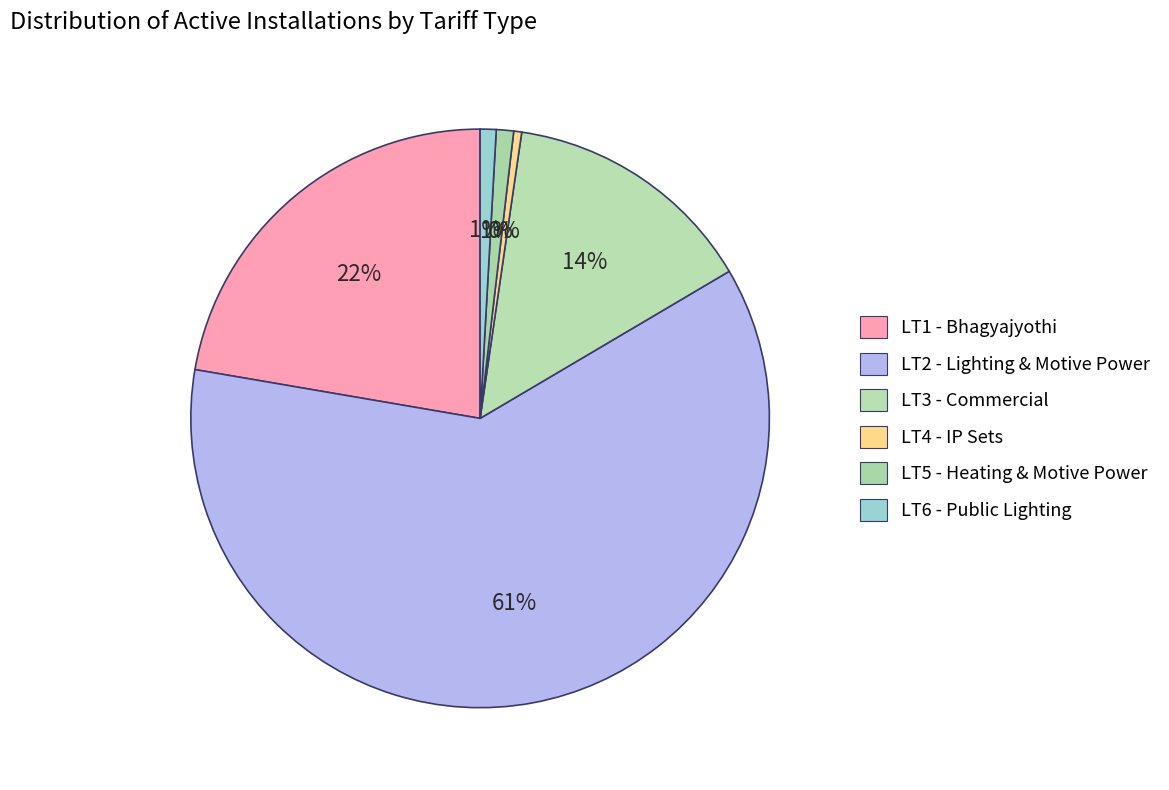

Which category accounts for the majority?

LT2